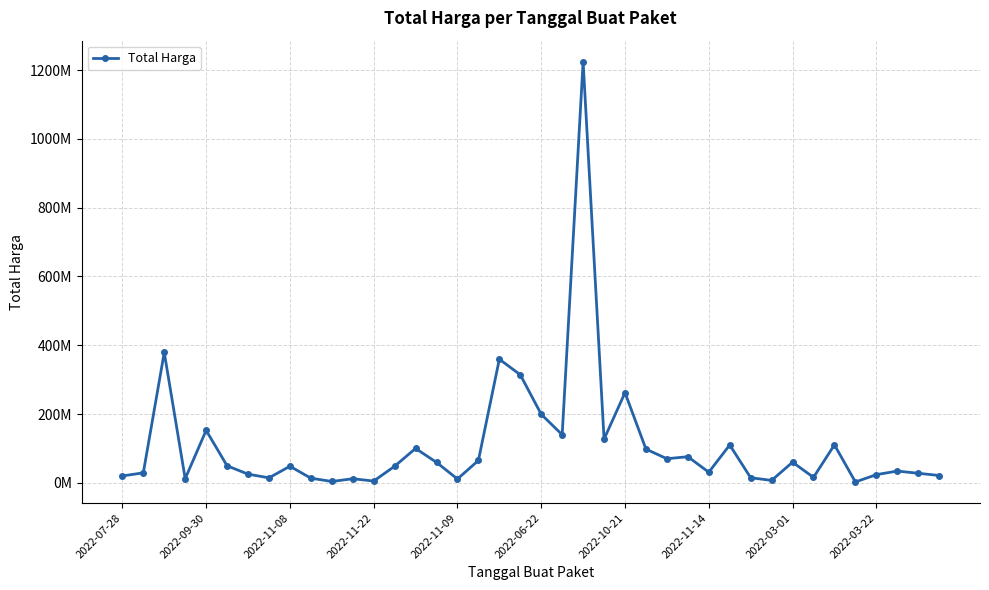

What is the minimum value shown in the chart?

2395750